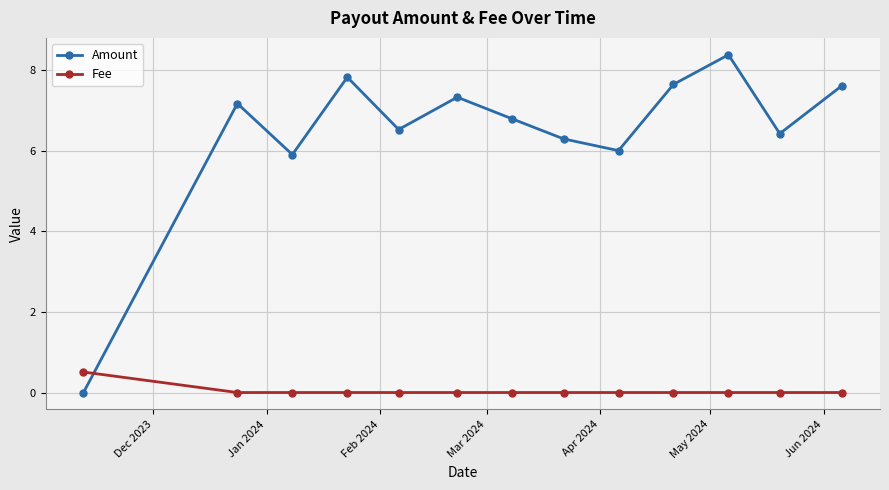

What are all the series names shown in the legend?

Amount, Fee